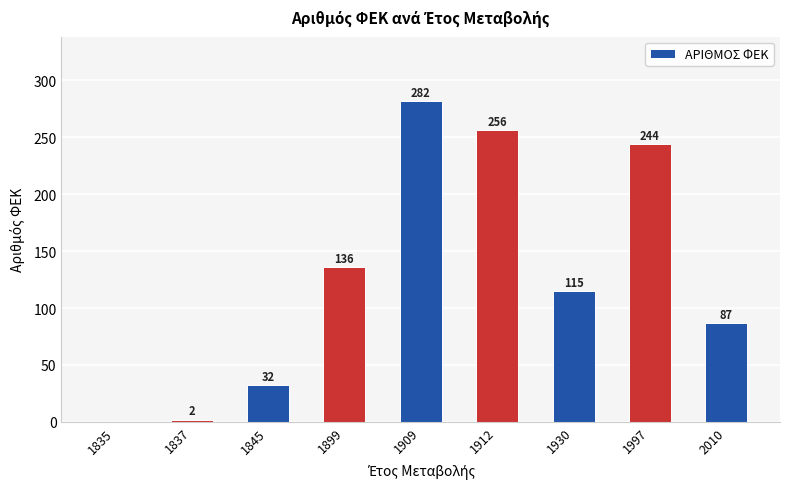

How many categories are shown in the chart?

9